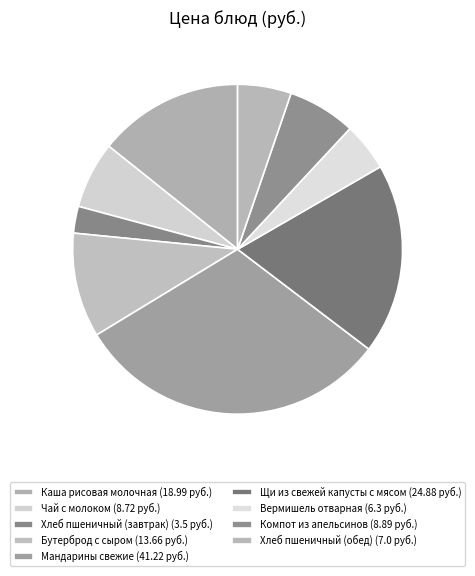

What percentage is the Хлеб пшеничный (обед) slice, to the nearest percent?

5%